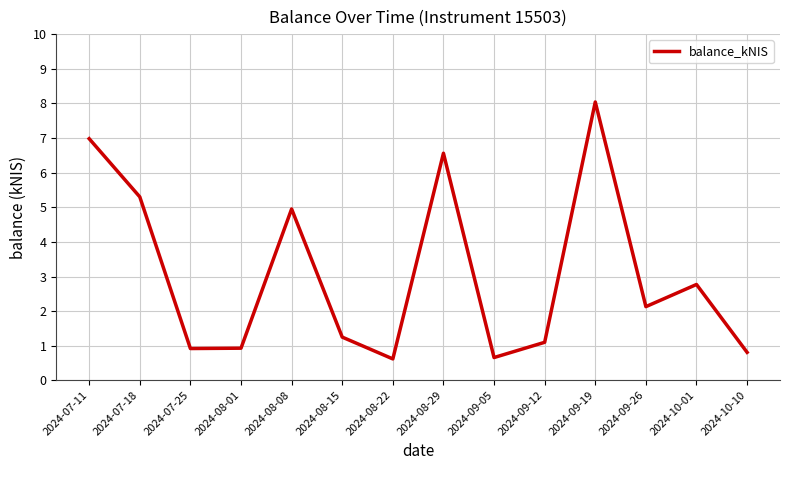

Which has a higher value, 2024-09-05 or 2024-10-01?

2024-10-01